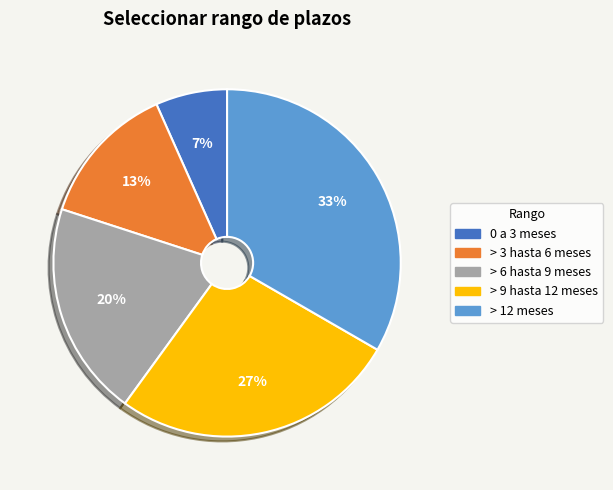

Between > 12 meses and > 3 hasta 6 meses, which is larger?

> 12 meses